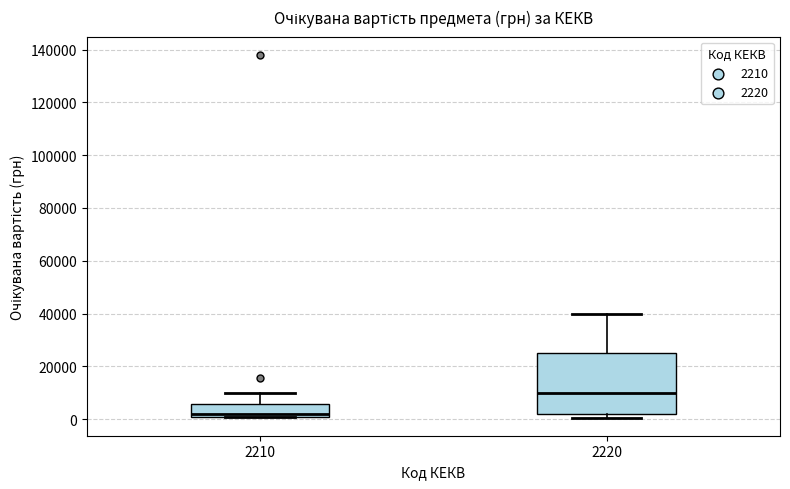

Which box has the highest median line?

2220